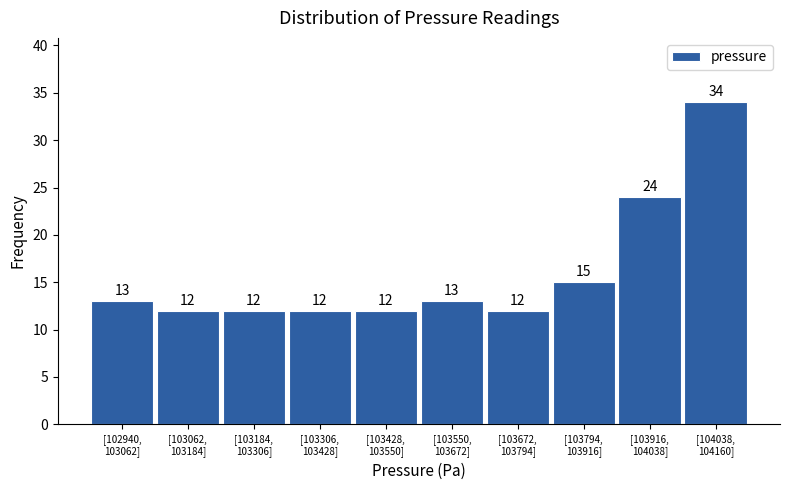

Reading right to left, what are all the values shown in this chart?

34	24	15	12	13	12	12	12	12	13